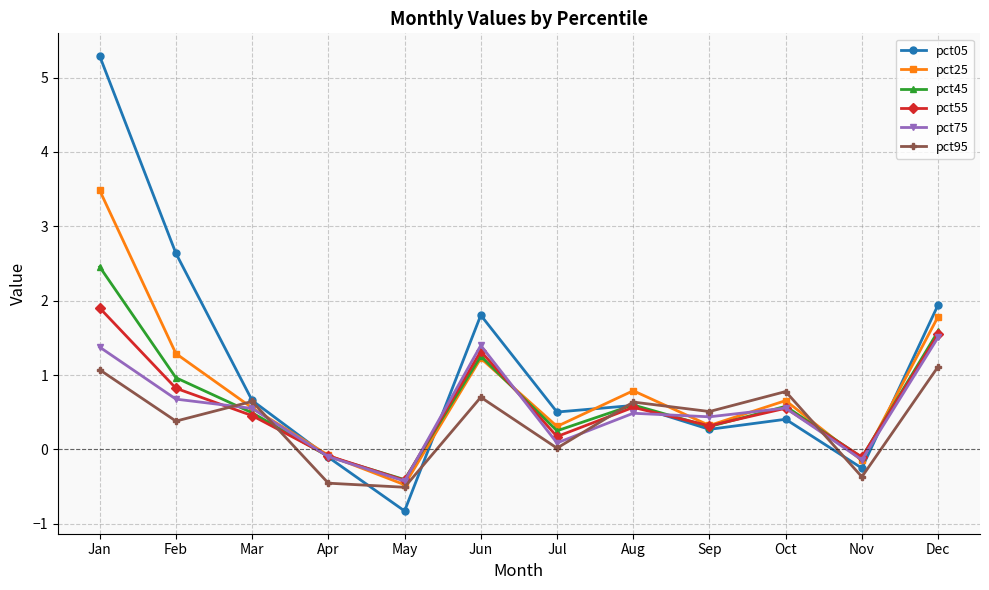

Which series has the widest spread of values?

pct05